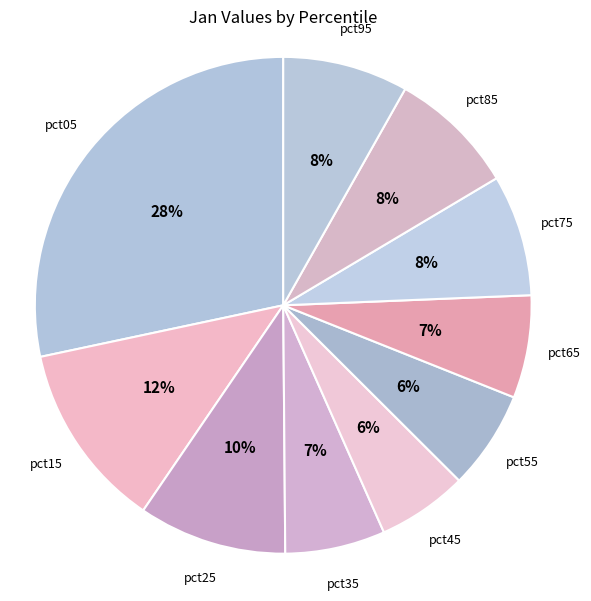

Which category has the smallest portion of the pie?

pct45